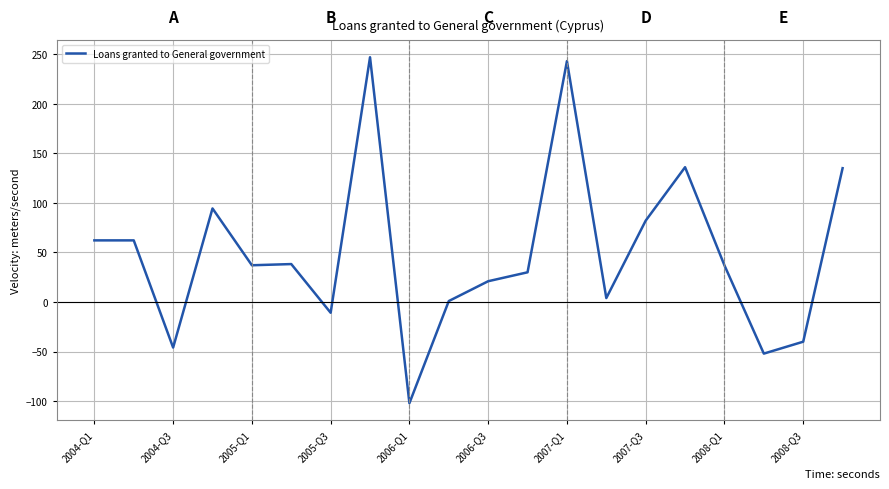

What is the maximum value shown in the chart?

246.9